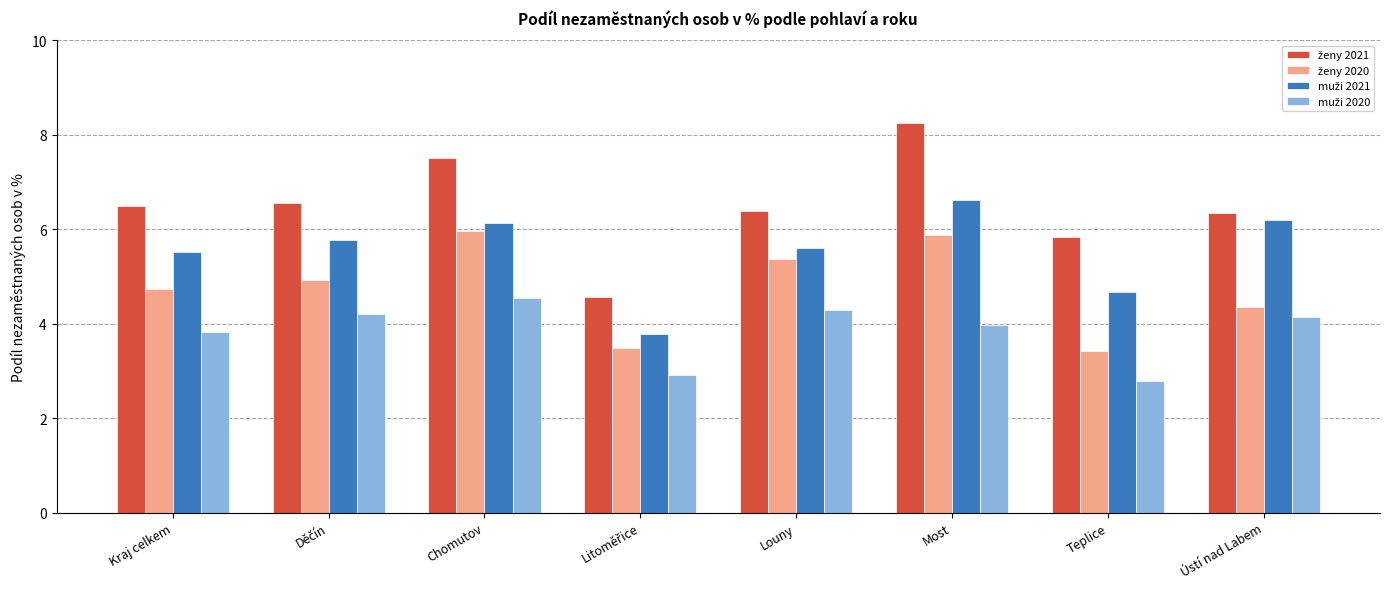

How many groups of bars are there?

8